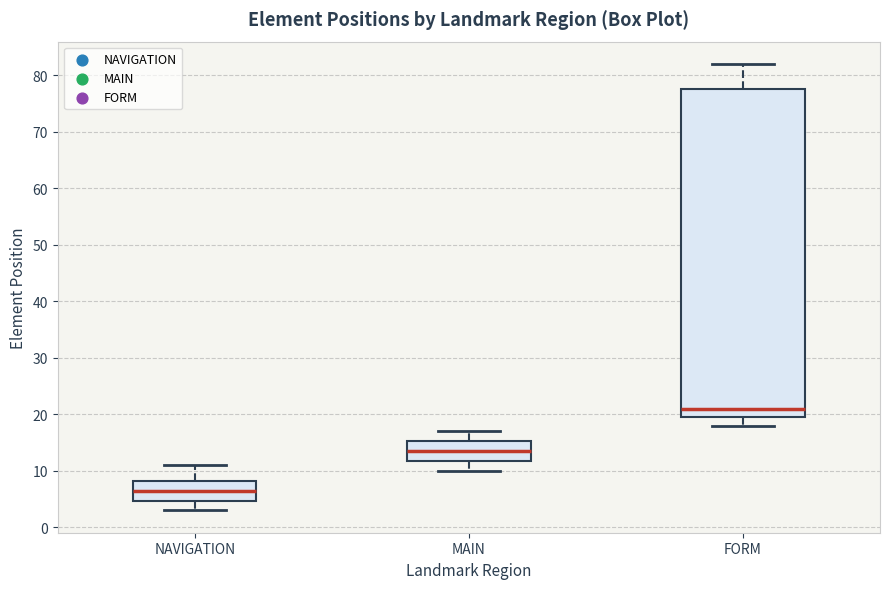

Reading left to right, transcribe this box plot: for each box, give where its median line is, the range the box spans, and where its two whiskers end, as read against the y-axis. The values are not printed on the chart, so give them approximately, as read against the axis.

NAVIGATION: median 7, box 5 to 8, whiskers 3 to 11
MAIN: median 14, box 12 to 15, whiskers 10 to 17
FORM: median 21, box 20 to 78, whiskers 18 to 82